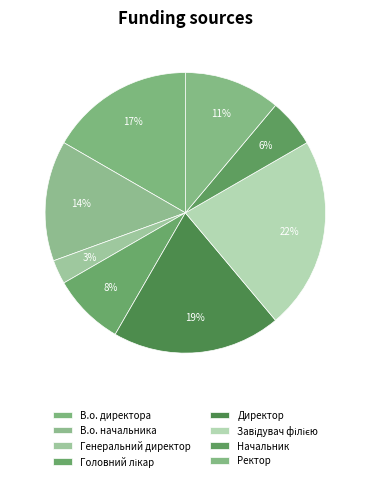

The Завідувач філією slice represents 22% of the pie. True or false?

True